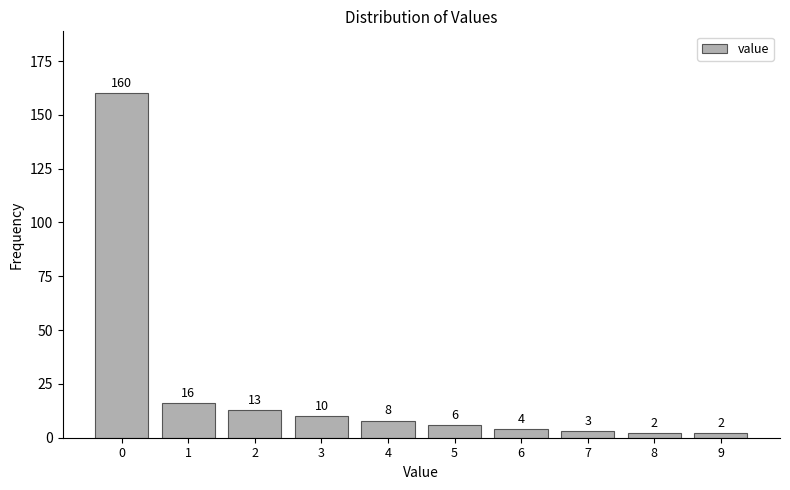

Reading left to right, what are all the values shown in this chart?

0=160	1=16	2=13	3=10	4=8	5=6	6=4	7=3	8=2	9=2